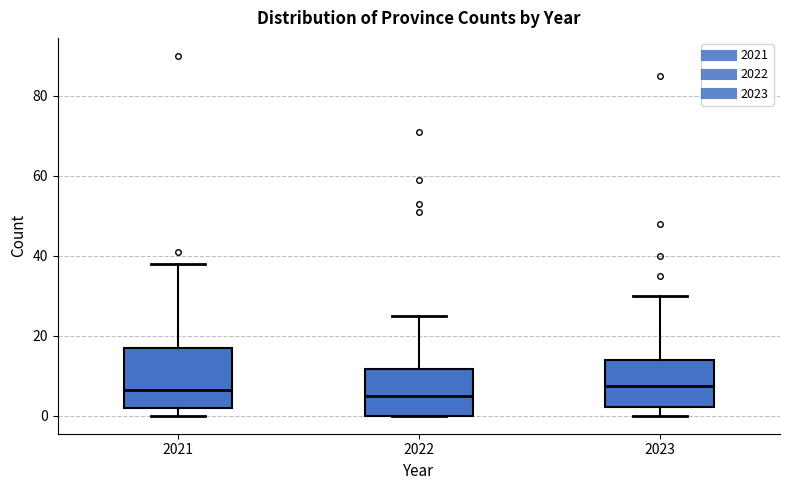

Where is the lower edge of the box at x = 2022 on the y-axis? The values are not printed on the chart, so give them approximately, as read against the axis.

0